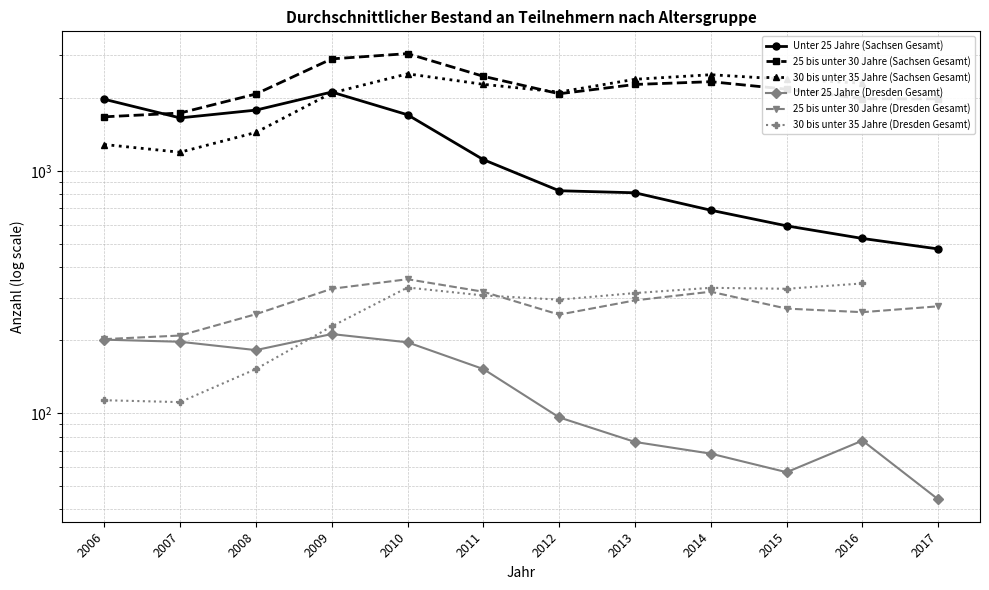

At which label does Unter 25 Jahre (Sachsen Gesamt) reach its minimum?

2017